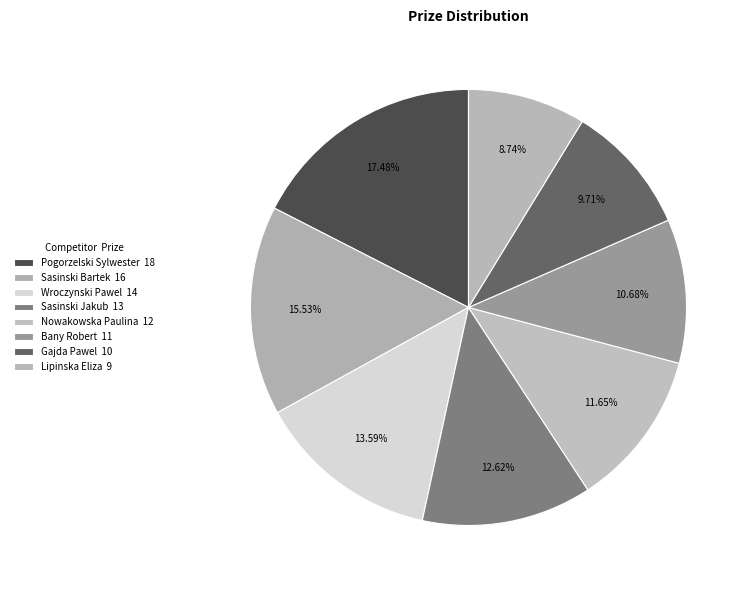

What is the largest slice in the pie chart?

Pogorzelski Sylwester